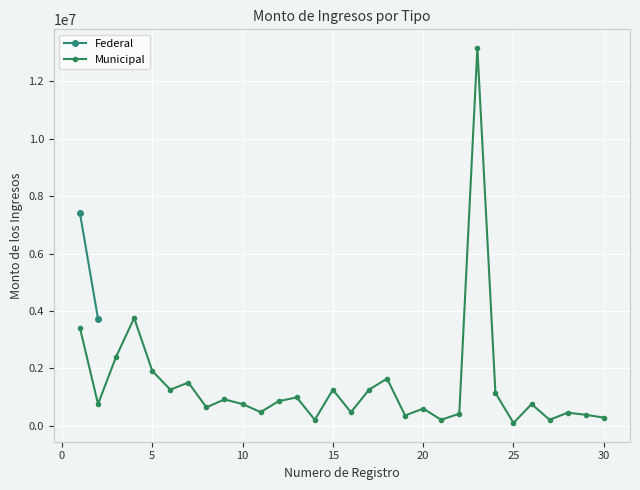

What is the maximum value for Municipal?

13163642.4